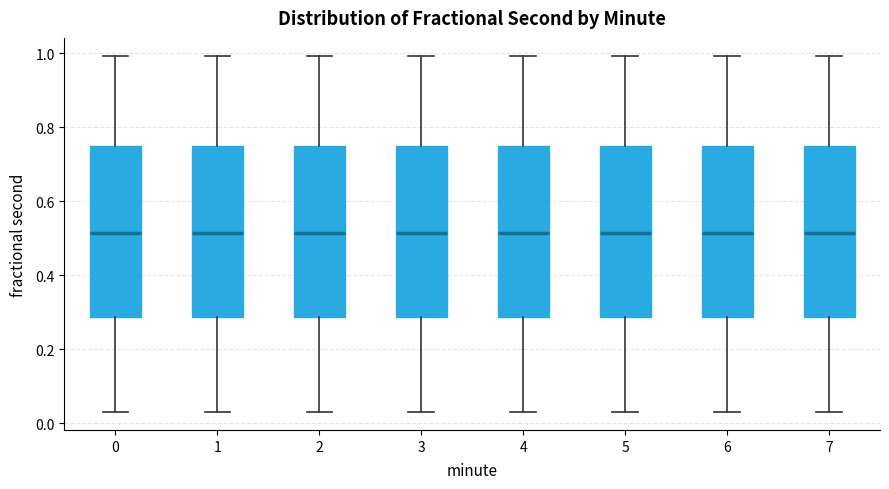

Reading left to right, transcribe this box plot: for each box, give where its median line is, the range the box spans, and where its two whiskers end, as read against the y-axis. The values are not printed on the chart, so give them approximately, as read against the axis.

0: median 0.52, box 0.28 to 0.74, whiskers 0.02 to 1.00
1: median 0.52, box 0.28 to 0.74, whiskers 0.02 to 1.00
2: median 0.52, box 0.28 to 0.74, whiskers 0.02 to 1.00
3: median 0.52, box 0.28 to 0.74, whiskers 0.02 to 1.00
4: median 0.52, box 0.28 to 0.74, whiskers 0.02 to 1.00
5: median 0.52, box 0.28 to 0.74, whiskers 0.02 to 1.00
6: median 0.52, box 0.28 to 0.74, whiskers 0.02 to 1.00
7: median 0.52, box 0.28 to 0.74, whiskers 0.02 to 1.00